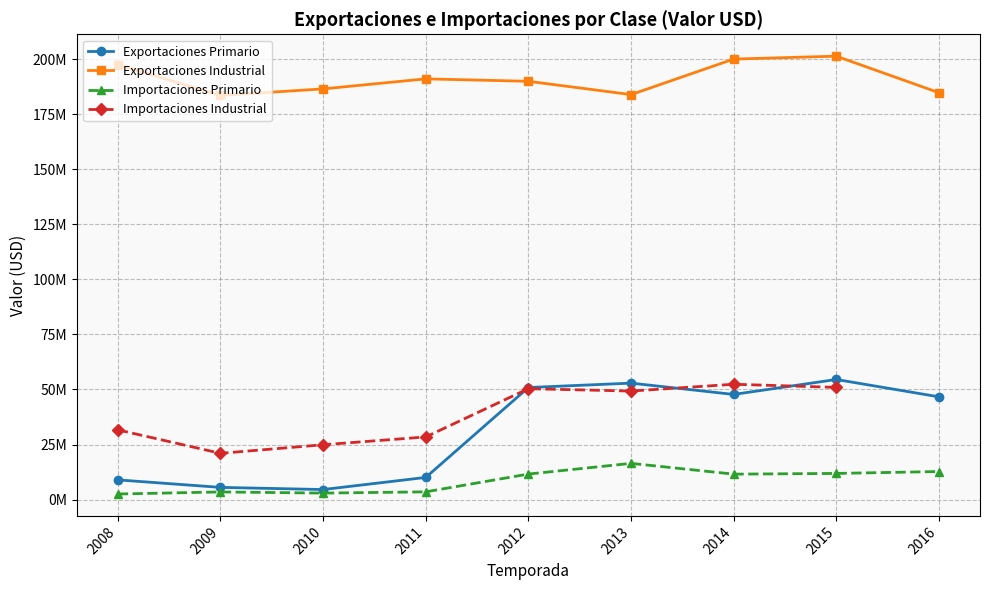

Which series has the largest range (max minus min)?

Exportaciones Primario